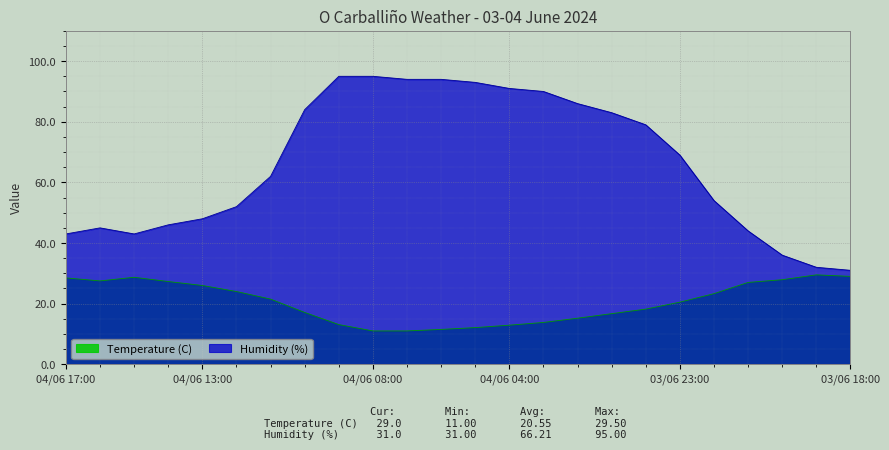

In Humidity (%), how many points are lower than both neighbors (excluding endpoints)?

1